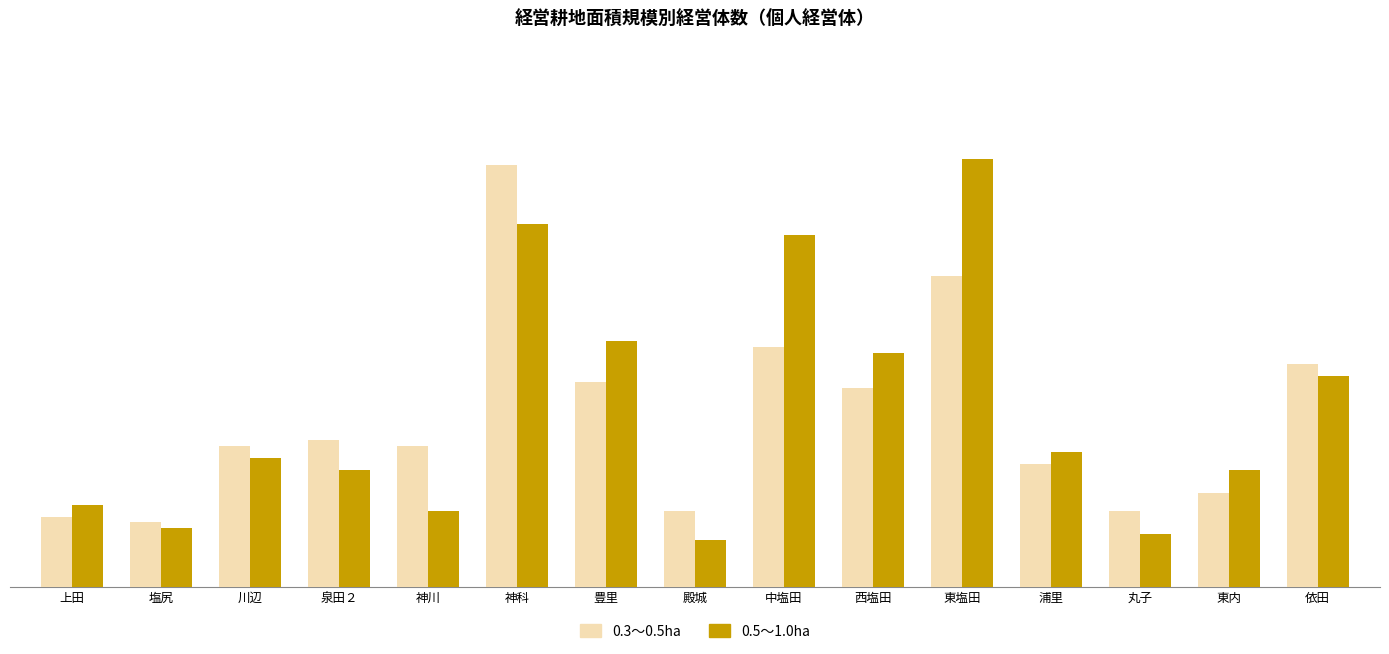

Are the bars grouped side by side (vs. stacked)?

Yes